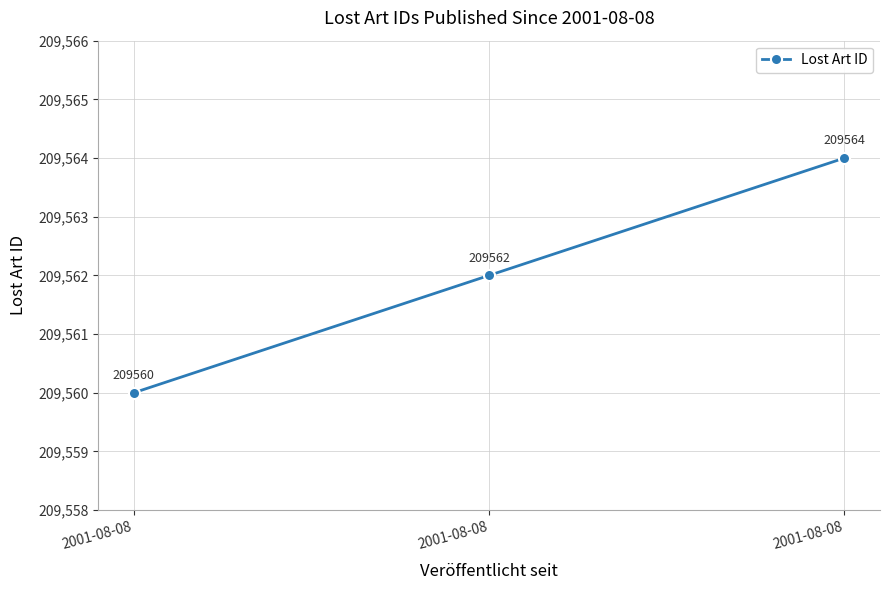

What is the approximate value at 2001-08-08?

209564